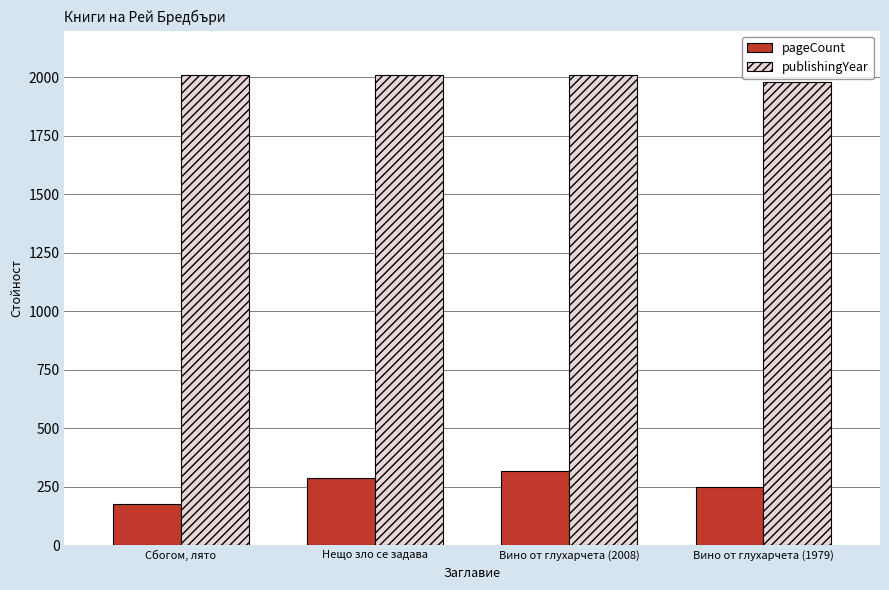

How many data points in pageCount are less than 288?

2